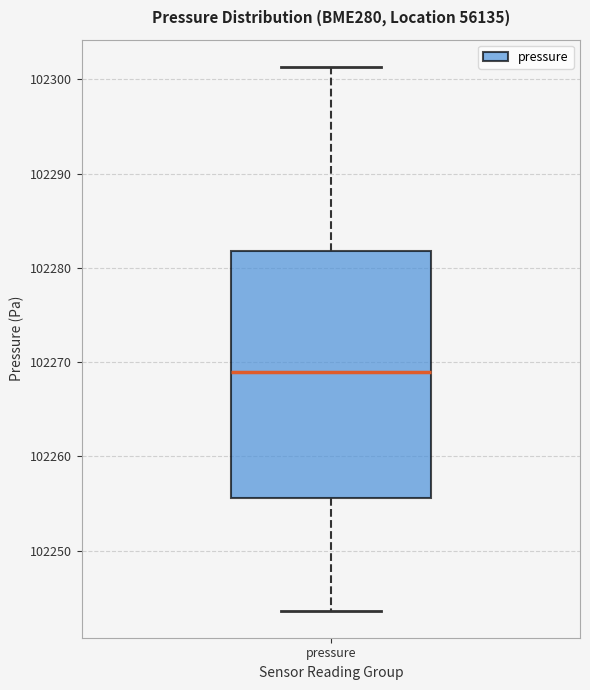

Where does the median line of the box for pressure sit on the y-axis? The values are not printed on the chart, so give them approximately, as read against the axis.

102269